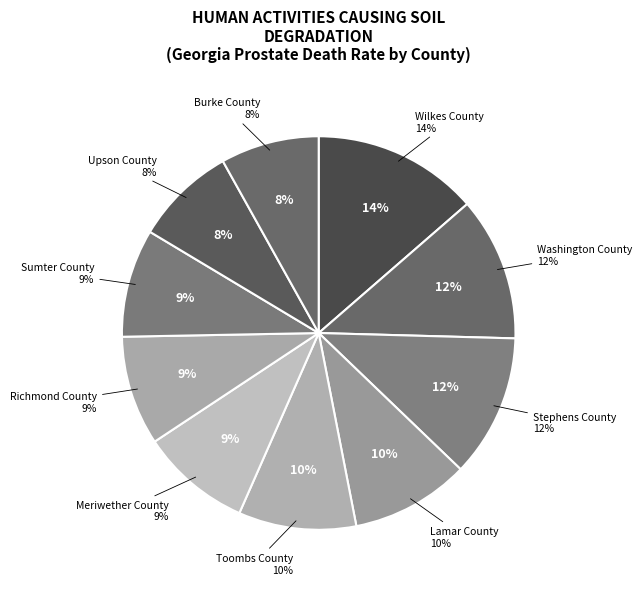

To the nearest percent, what portion does Lamar County represent?

10%